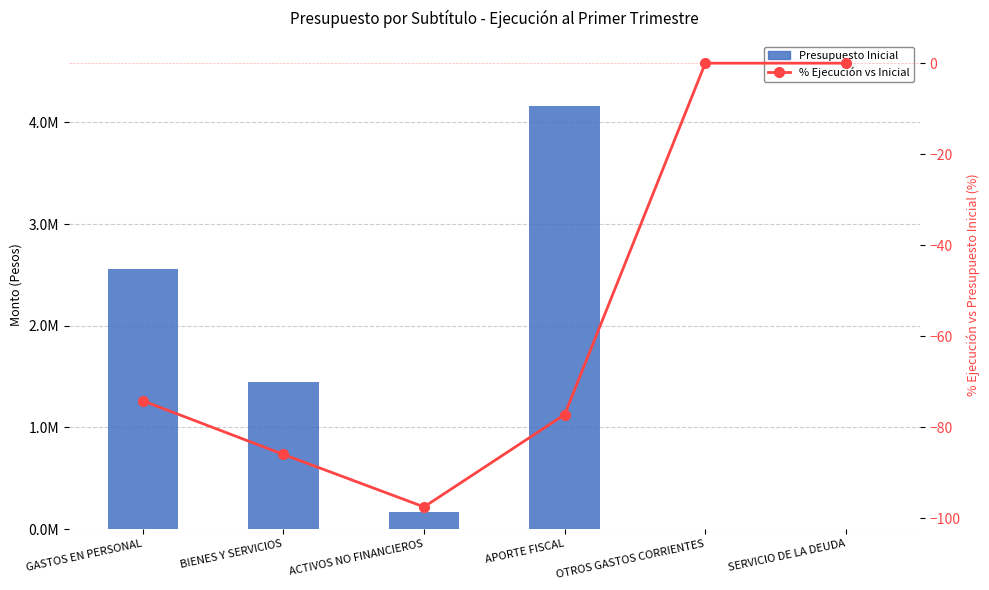

What position from the left is OTROS GASTOS CORRIENTES?

5